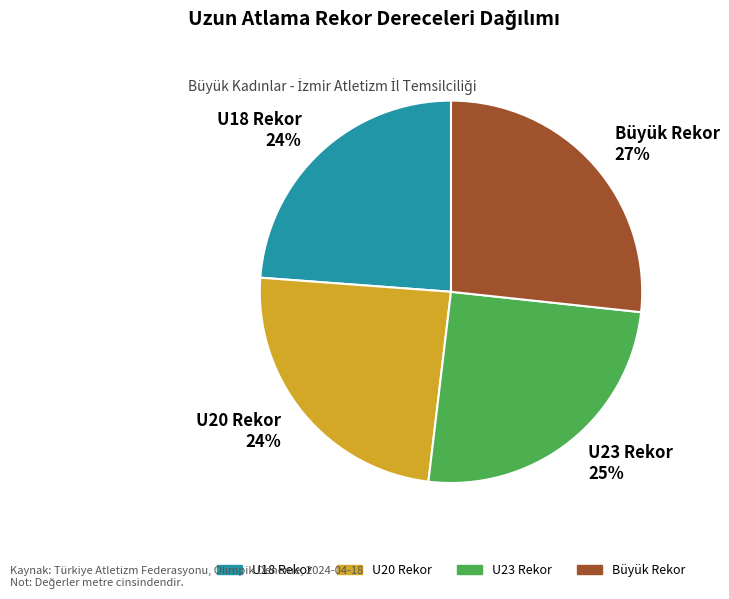

Is the sum of U20 Rekor 24% and Büyük Rekor 27% greater than half?

Yes